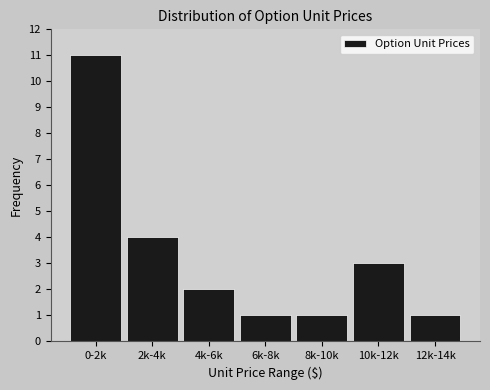

Reading left to right, transcribe all the data shown in this chart.

11	4	2	1	1	3	1